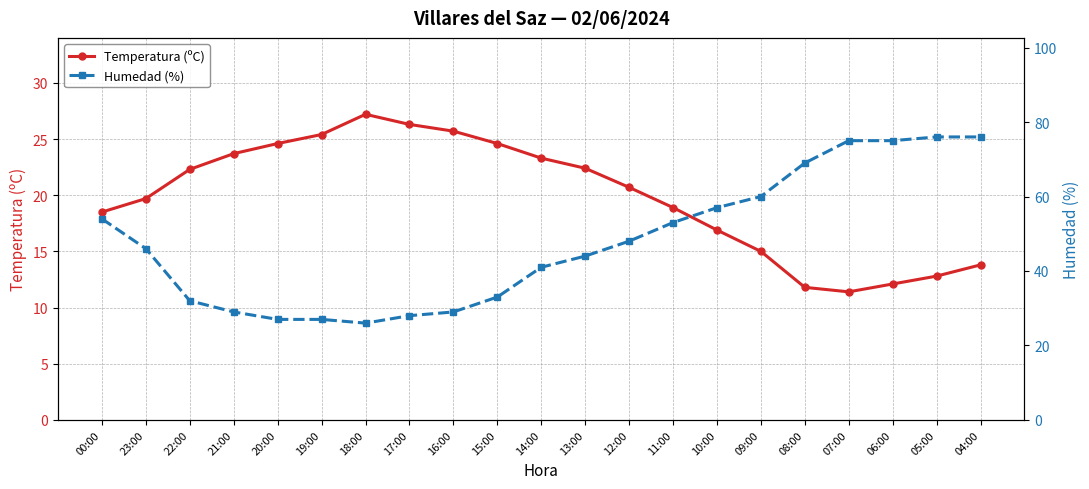

List the series in order of their peak value, highest first.

Humedad (%), Temperatura (ºC)